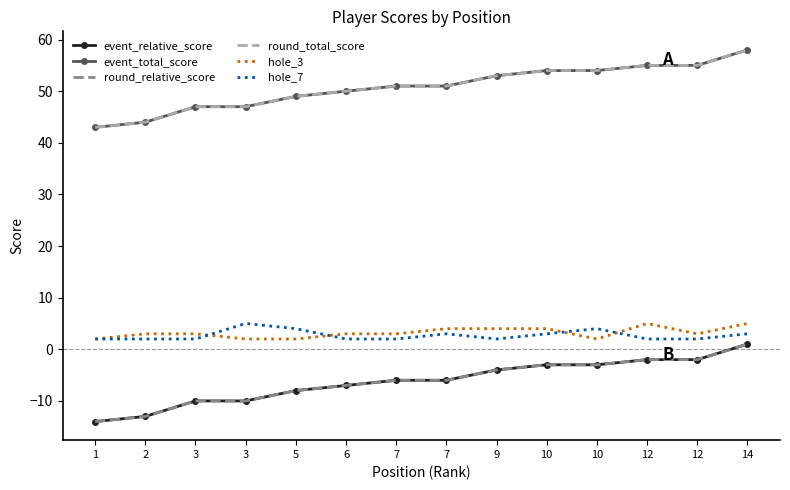

True or false: event_total_score and hole_3 intersect in this chart.

False